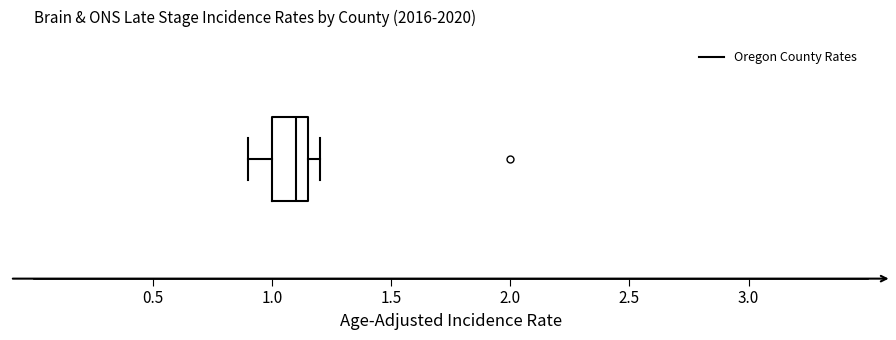

Transcribe this box plot: give where the median line is, the range the box spans, and where the two whiskers end, as read against the x-axis. The values are not printed on the chart, so give them approximately, as read against the axis.

median 1.10, box 1.00 to 1.15, whiskers 0.90 to 1.20